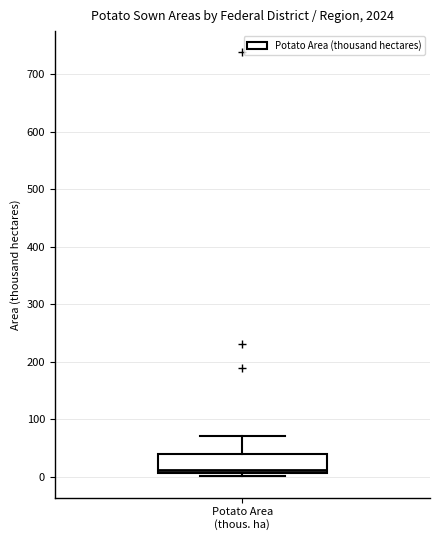

Where is the lower edge of the box for Potato Area (thous. ha) on the y-axis? The values are not printed on the chart, so give them approximately, as read against the axis.

10